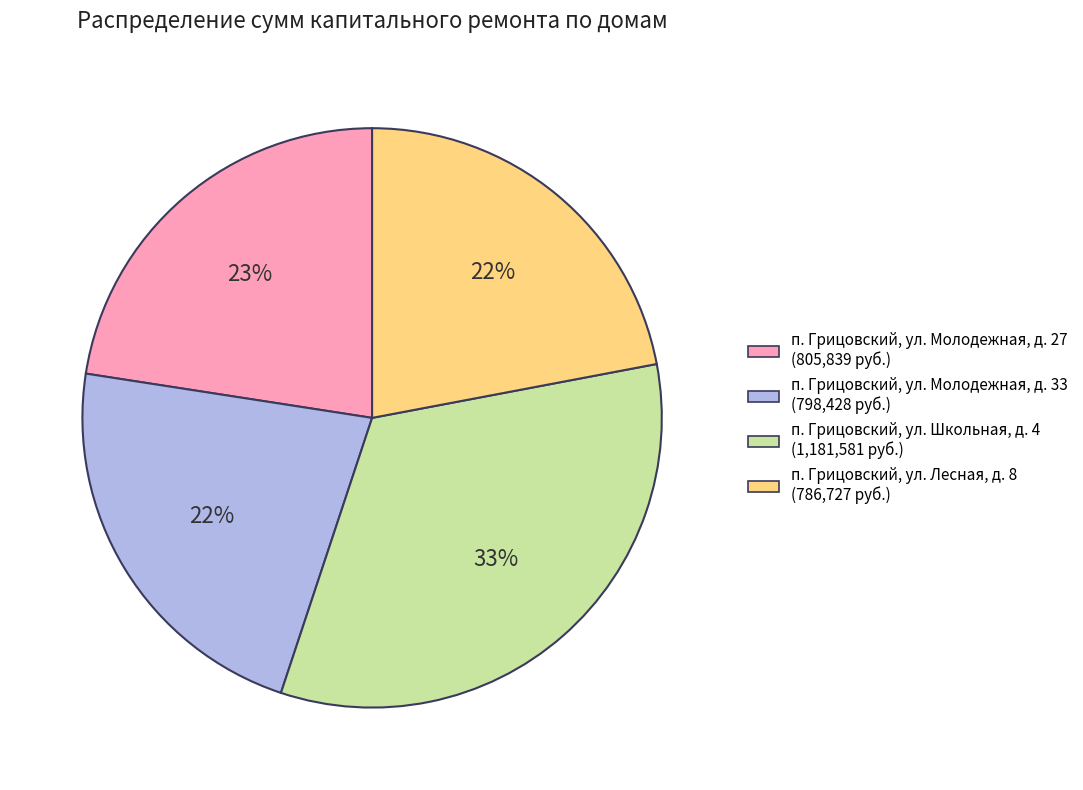

To the nearest percent, what percentage of the pie is п. Грицовский, ул. Молодежная, д. 33?

22%